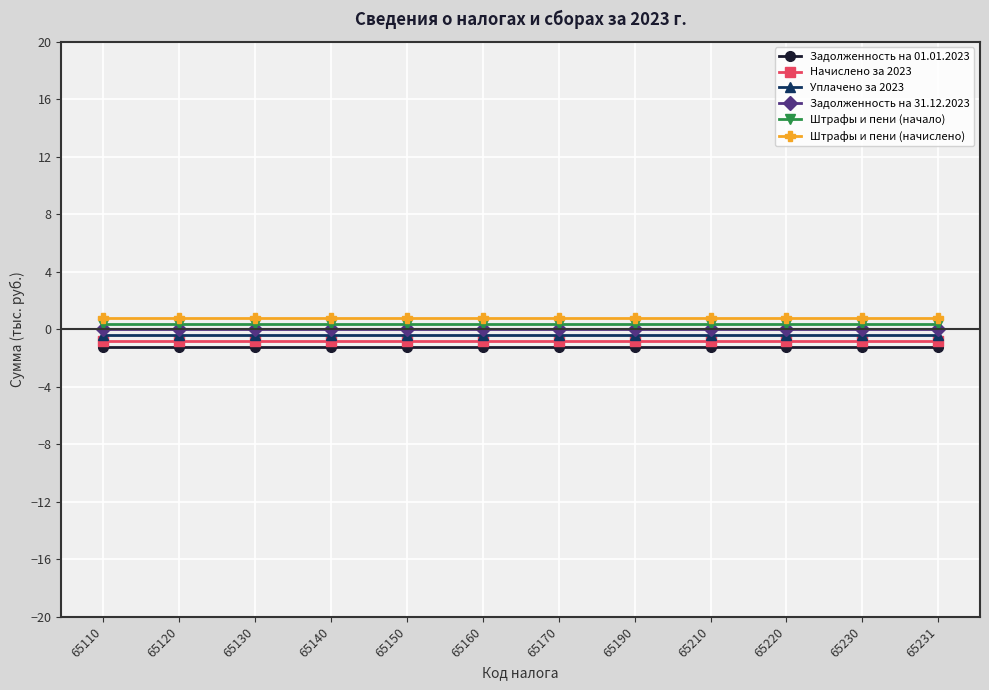

What are all the series names shown in the legend?

Задолженность на 01.01.2023, Начислено за 2023, Уплачено за 2023, Задолженность на 31.12.2023, Штрафы и пени (начало), Штрафы и пени (начислено)